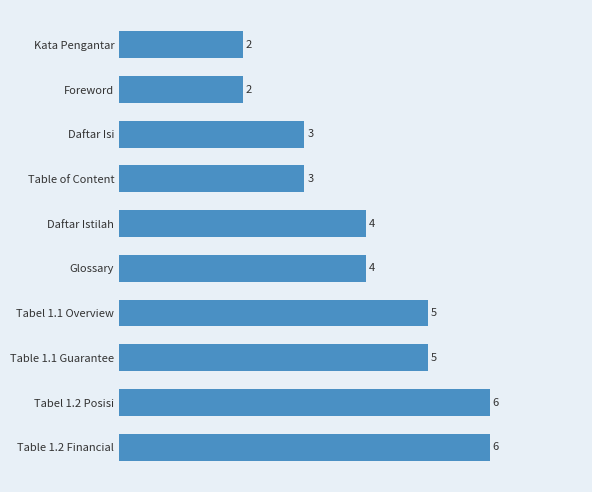

Between Kata Pengantar and Daftar Isi, which is larger?

Daftar Isi